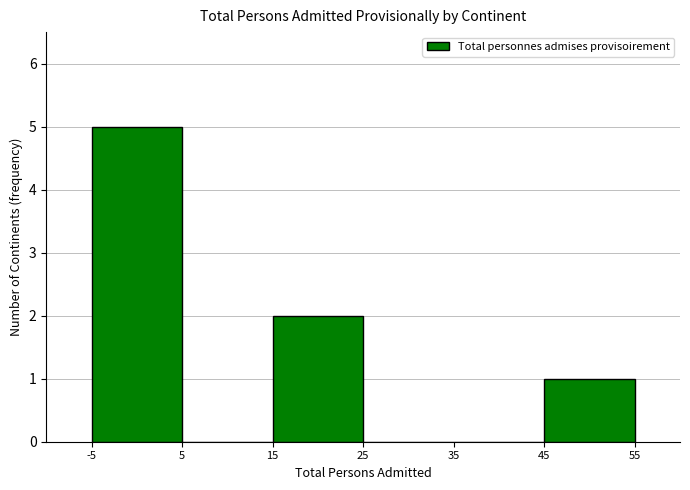

Reading left to right, list every bar in this chart as the range it spans on the x-axis followed by its height. The values are not printed on the chart, so give them approximately, as read against the axis.

-5 to 5: 5
5 to 15: 0
15 to 25: 2
25 to 35: 0
35 to 45: 0
45 to 55: 1